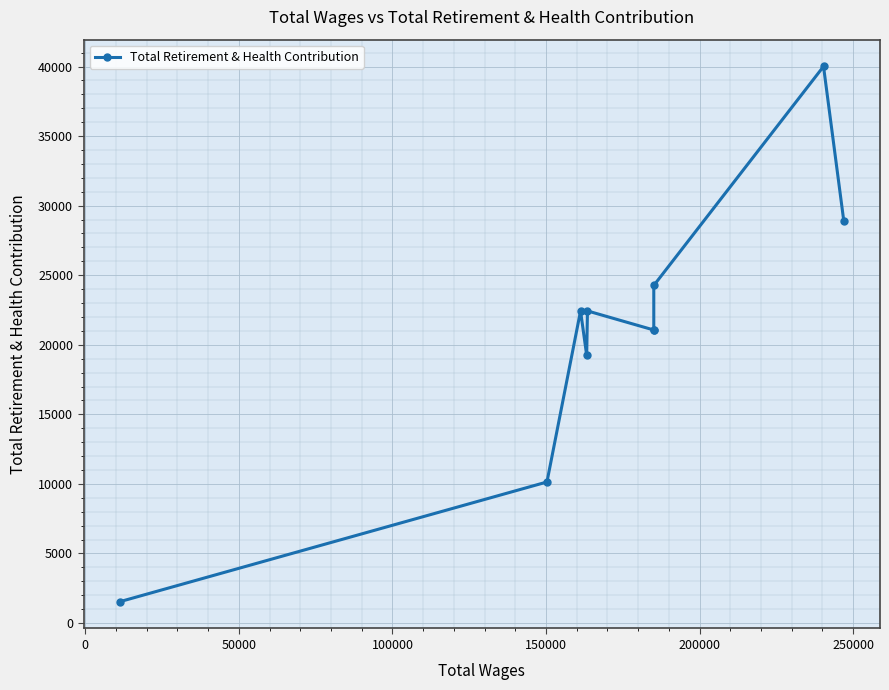

What is the difference between the second highest and minimum values?

27357